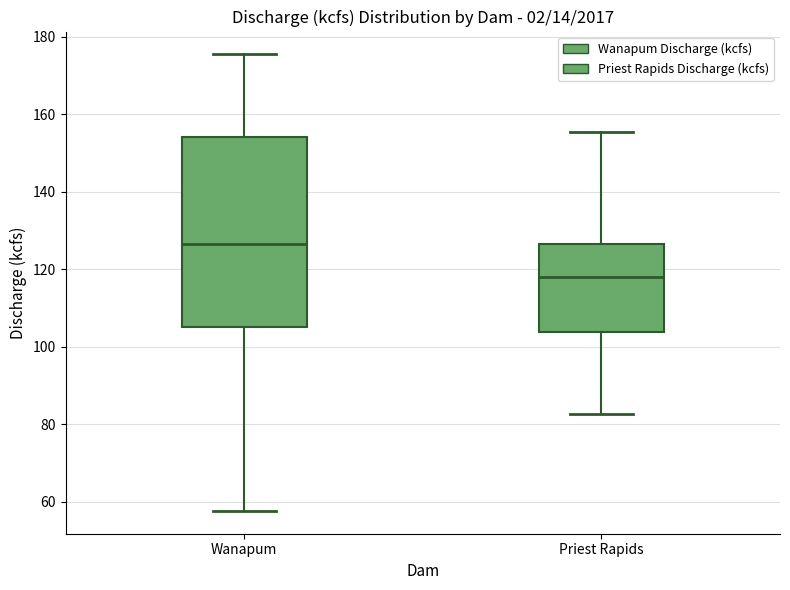

Which box has the highest median line?

Wanapum